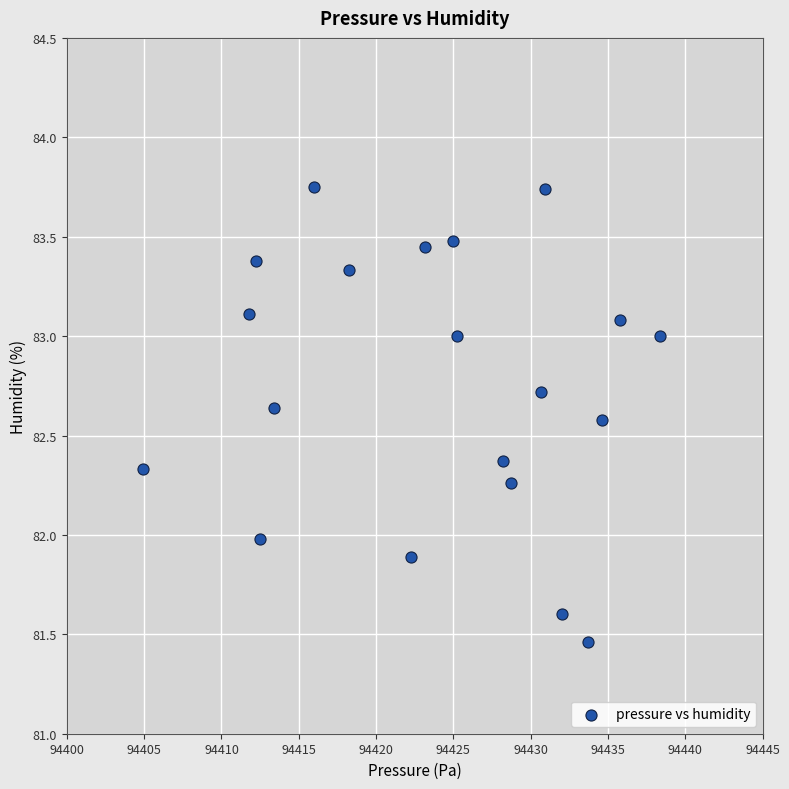

What is the range of Y values (max minus min)?

2.3